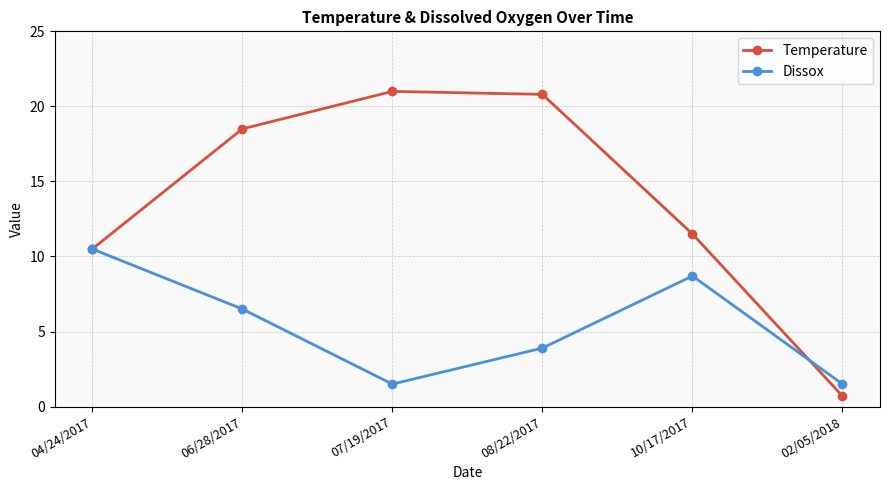

How many lines are shown in the chart?

2